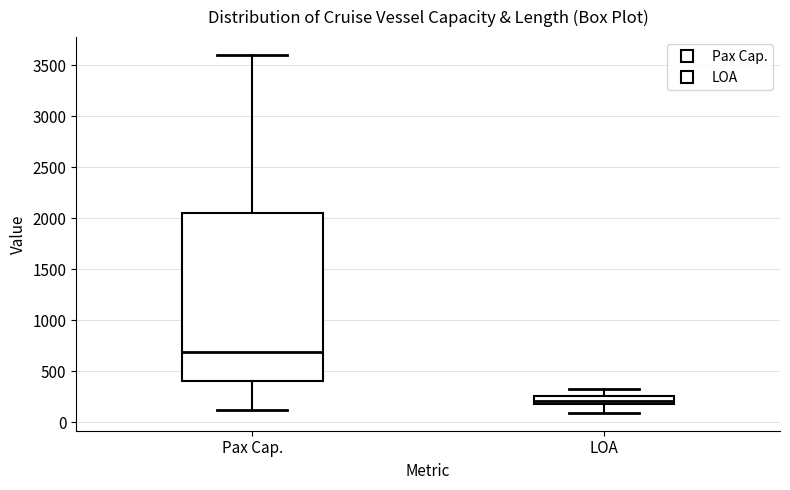

Which box's median line is the highest?

Pax Cap.